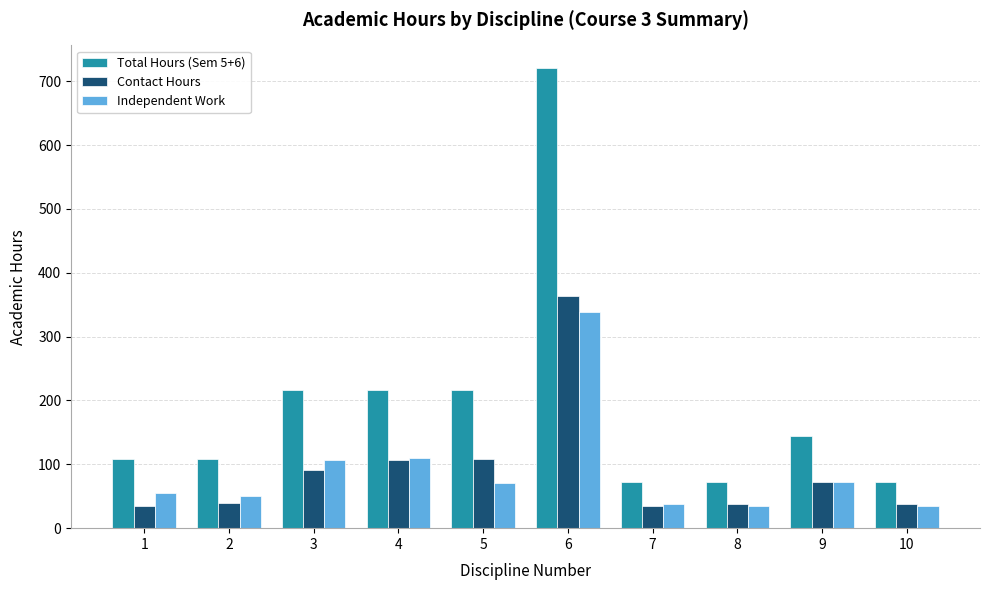

What is the total value across all series at 9?

288.0